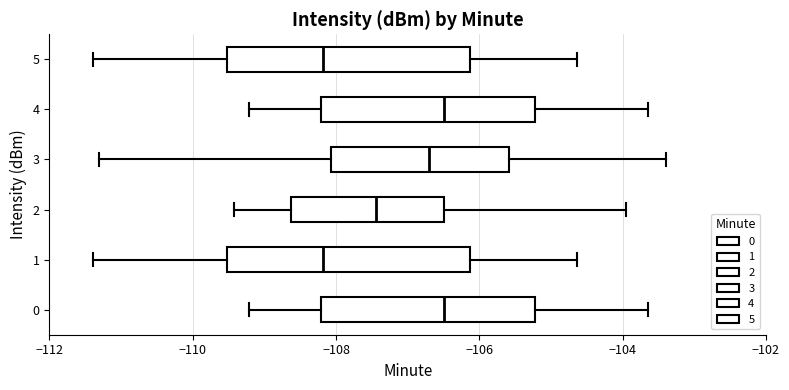

Reading bottom to top, read every box against the x-axis: the position of its median line, the range the box covers, and the ends of its whiskers. The values are not printed on the chart, so give them approximately, as read against the axis.

0: median -106.4, box -108.2 to -105.2, whiskers -109.2 to -103.6
1: median -108.2, box -109.6 to -106.2, whiskers -111.4 to -104.6
2: median -107.4, box -108.6 to -106.4, whiskers -109.4 to -104.0
3: median -106.8, box -108.0 to -105.6, whiskers -111.4 to -103.4
4: median -106.4, box -108.2 to -105.2, whiskers -109.2 to -103.6
5: median -108.2, box -109.6 to -106.2, whiskers -111.4 to -104.6